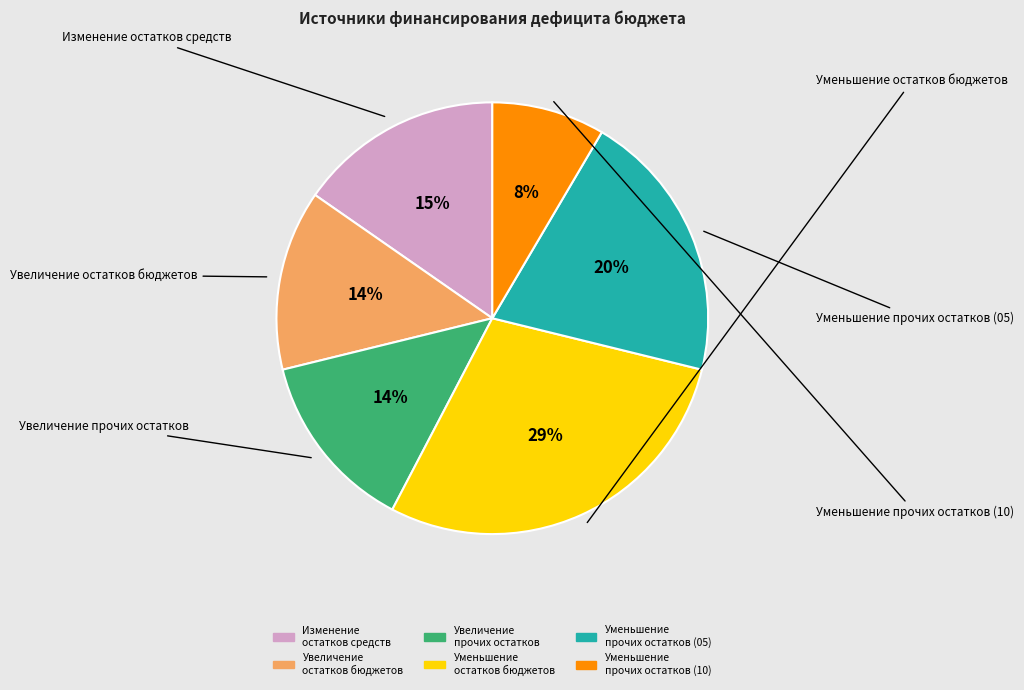

Count the number of slices in the pie.

6